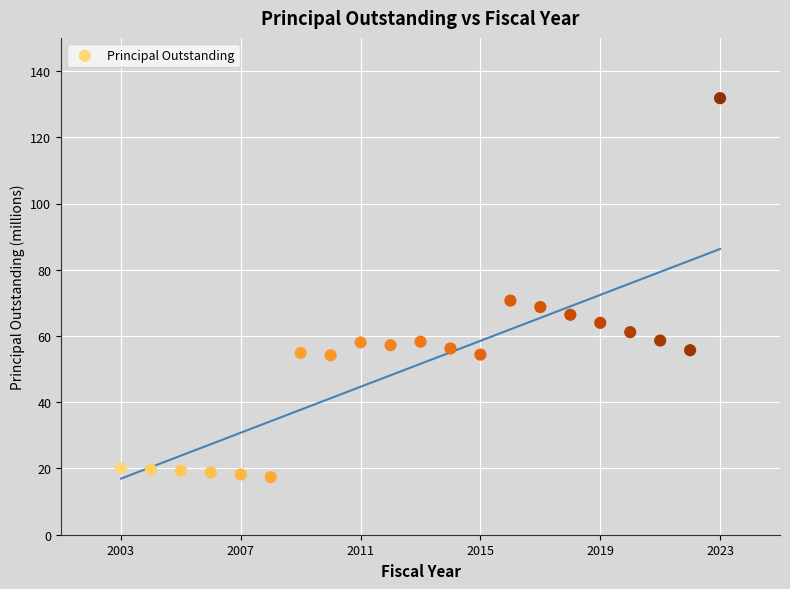

What Y value in the scatter plot is closest to 74?

70.7